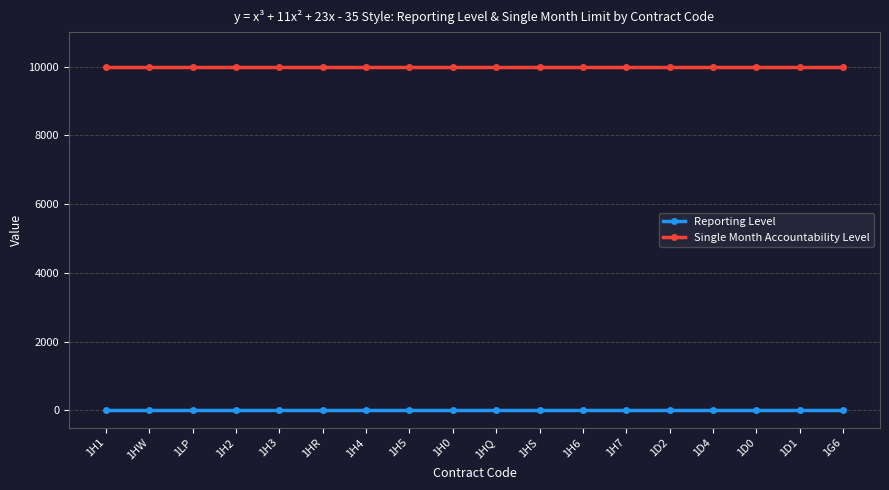

Reading left to right, transcribe all the data shown in this chart.

Reporting Level: 1H1=25	1HW=25	1LP=25	1H2=25	1H3=25	1HR=25	1H4=25	1H5=25	1H0=25	1HQ=25	1HS=25	1H6=25	1H7=25	1D2=25	1D4=25	1D0=25	1D1=25	1G6=25
Single Month Accountability Level: 1H1=10000	1HW=10000	1LP=10000	1H2=10000	1H3=10000	1HR=10000	1H4=10000	1H5=10000	1H0=10000	1HQ=10000	1HS=10000	1H6=10000	1H7=10000	1D2=10000	1D4=10000	1D0=10000	1D1=10000	1G6=10000